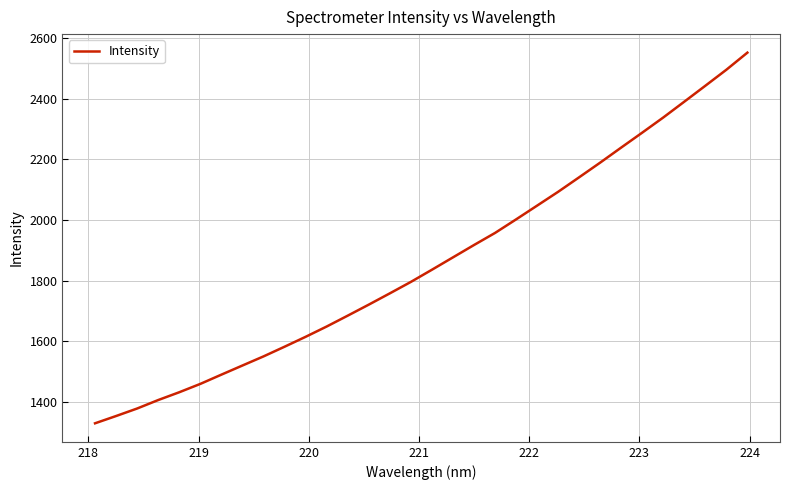

What is the sum of all values?

59534.8